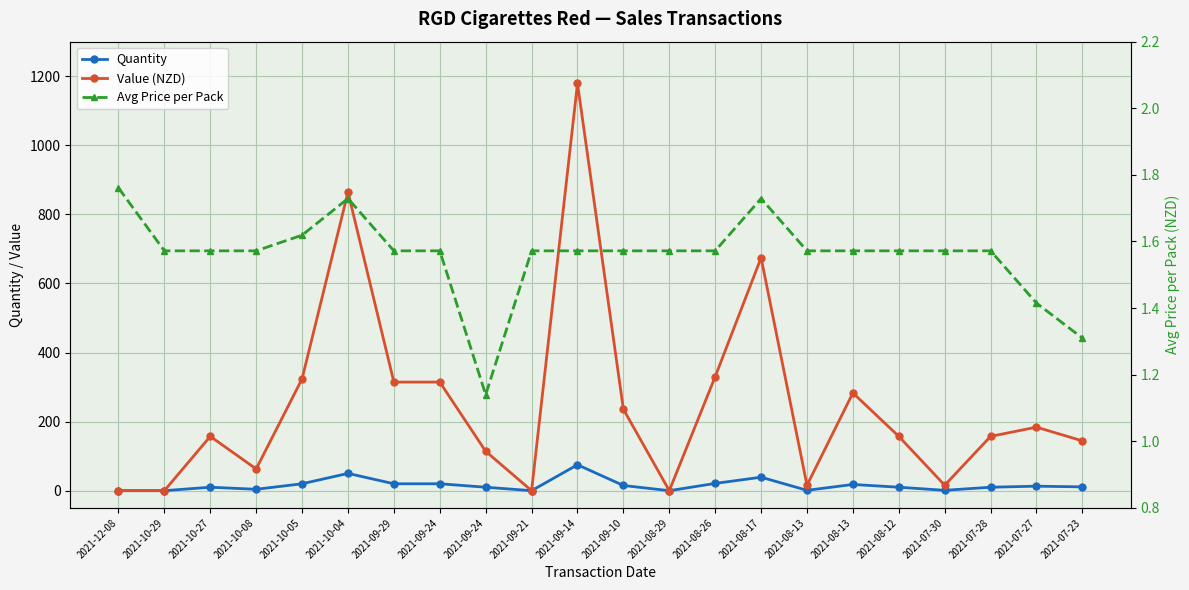

Rank the series by their maximum value, from highest to lowest.

Value (NZD), Quantity, Avg Price per Pack